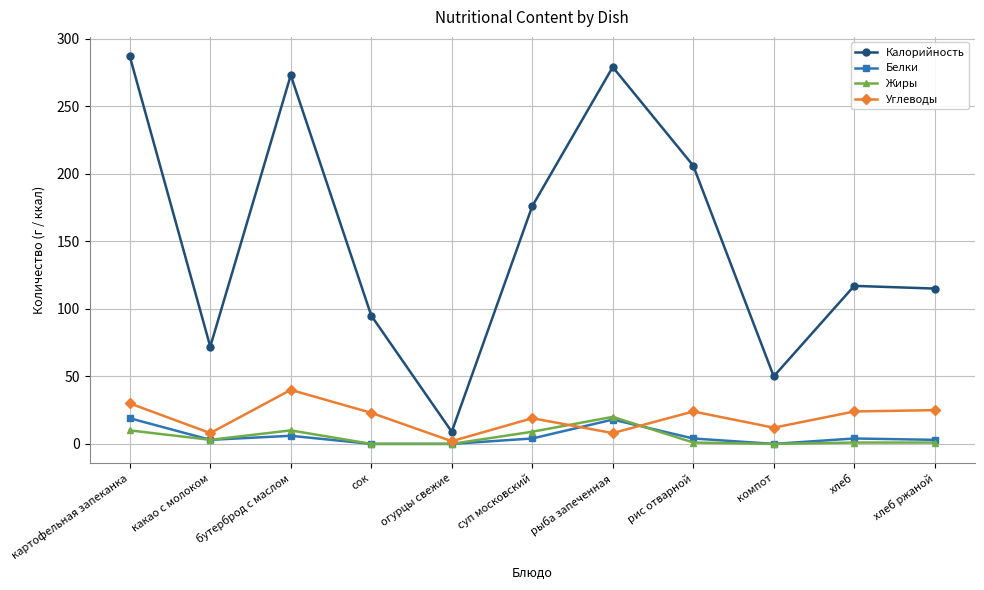

Does the chart have visible grid lines?

Yes